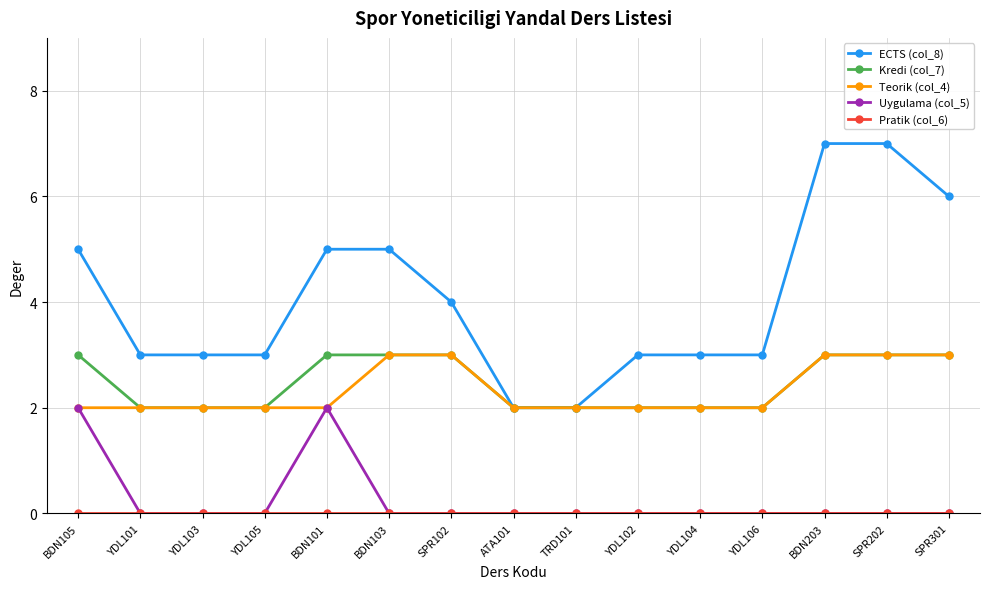

The value of ECTS (col_8) at YDL106 is 3. True or false?

True